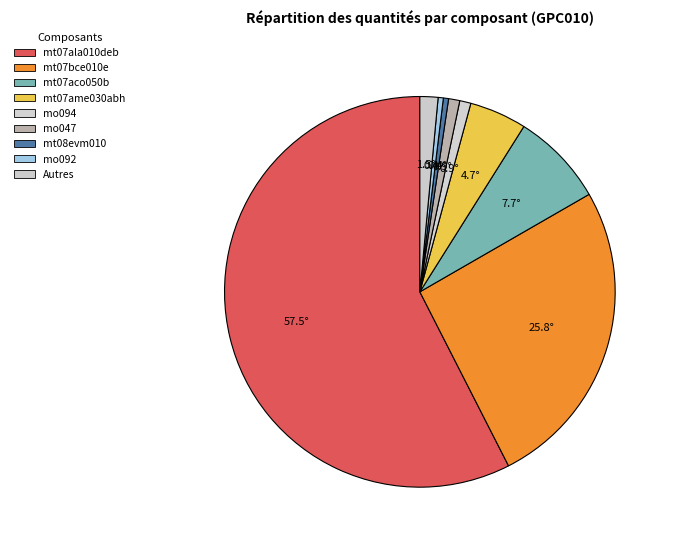

How many slices are in this pie chart?

9